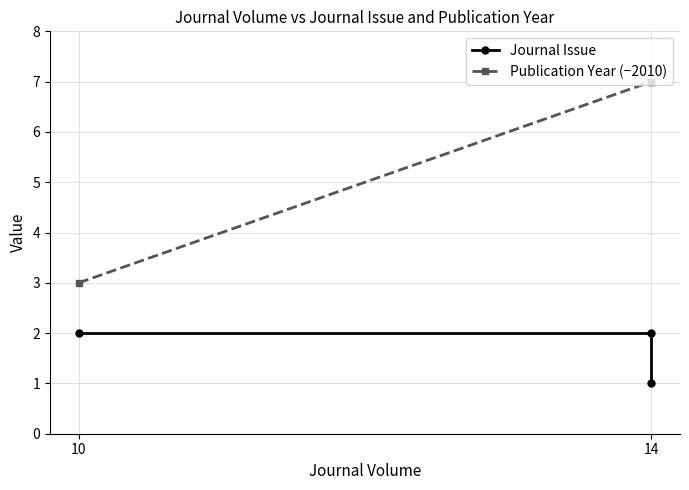

The value of Journal Issue at 10 is 1. True or false?

False